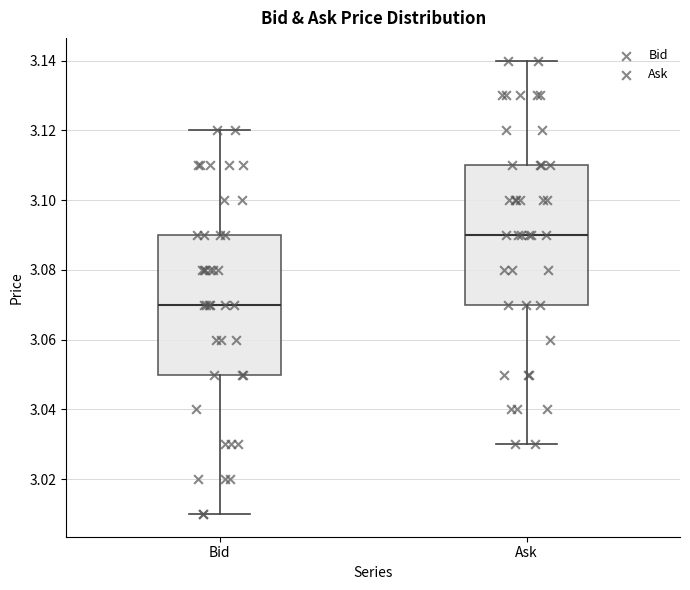

Reading left to right, transcribe this box plot: for each box, give where its median line is, the range the box spans, and where its two whiskers end, as read against the y-axis. The values are not printed on the chart, so give them approximately, as read against the axis.

Bid: median 3.07, box 3.05 to 3.09, whiskers 3.01 to 3.12
Ask: median 3.09, box 3.07 to 3.11, whiskers 3.03 to 3.14